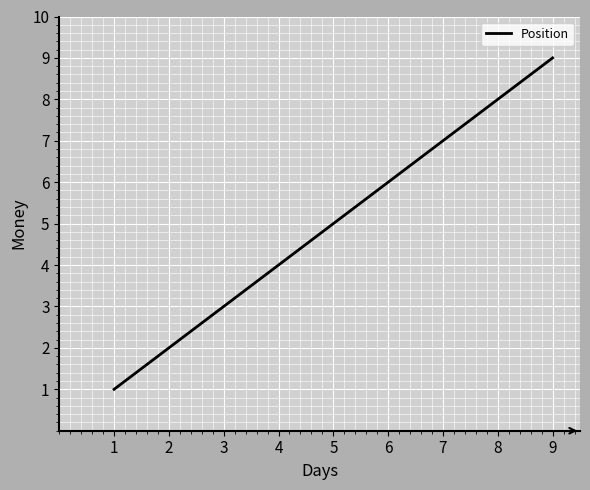

Reading right to left, list all the values displayed in this chart.

9	8	7	6	5	4	3	2	1